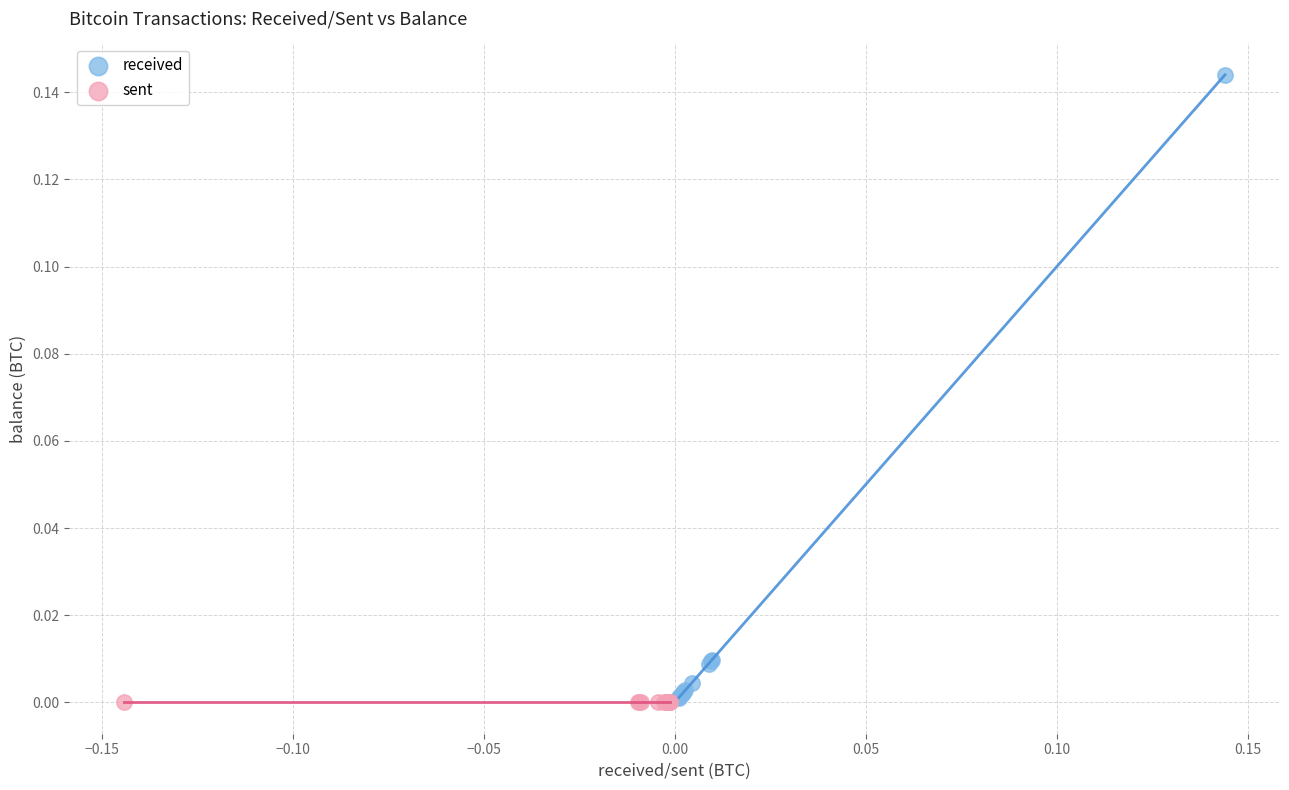

Which series contains the highest Y value?

received